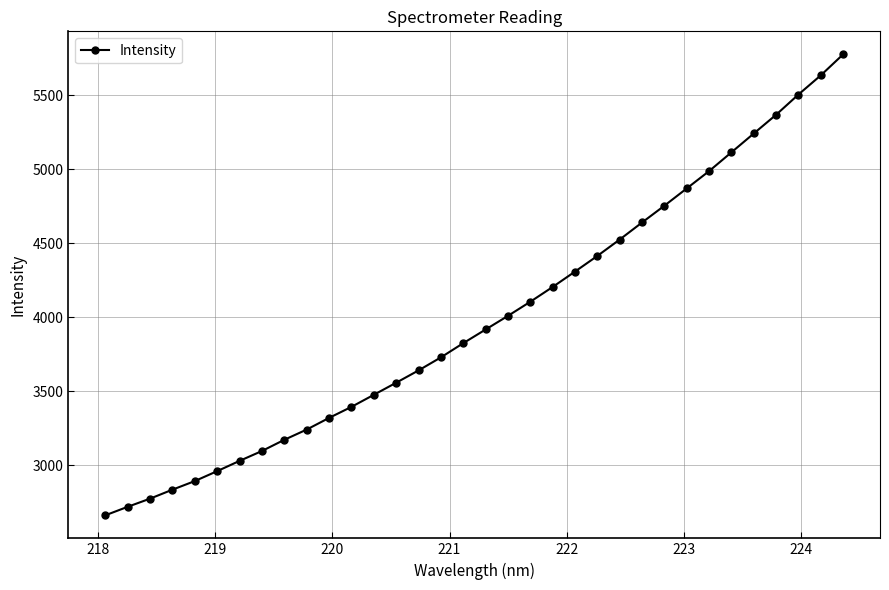

What is the average value?

3991.7